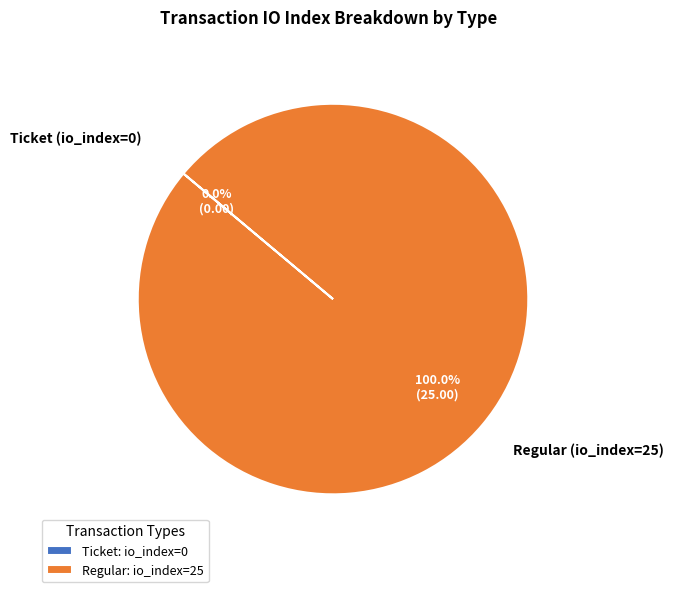

Does any single category account for the majority?

Yes